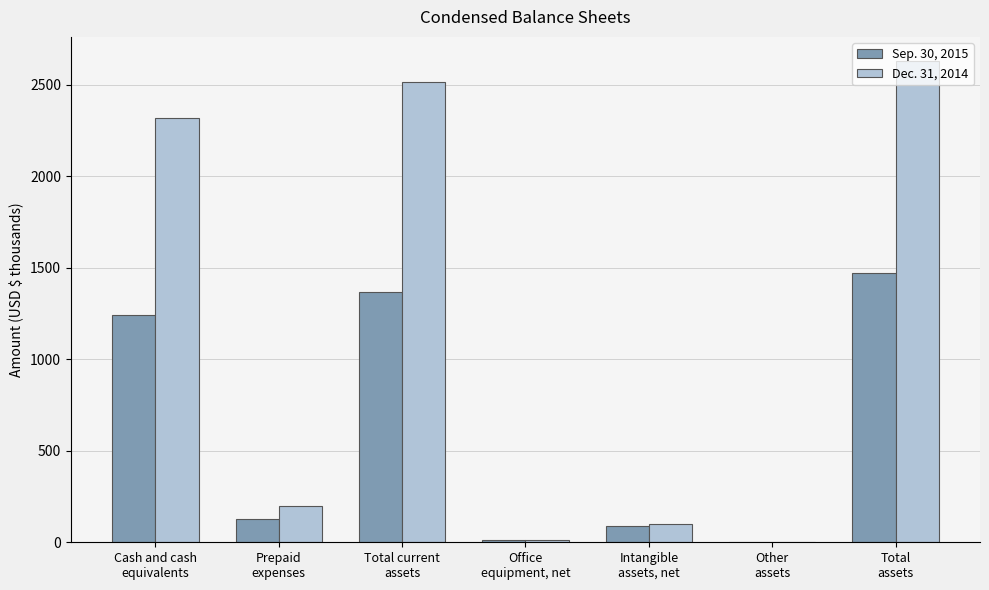

Between Prepaid
expenses and Office
equipment, net, which series saw the biggest shift?

Dec. 31, 2014